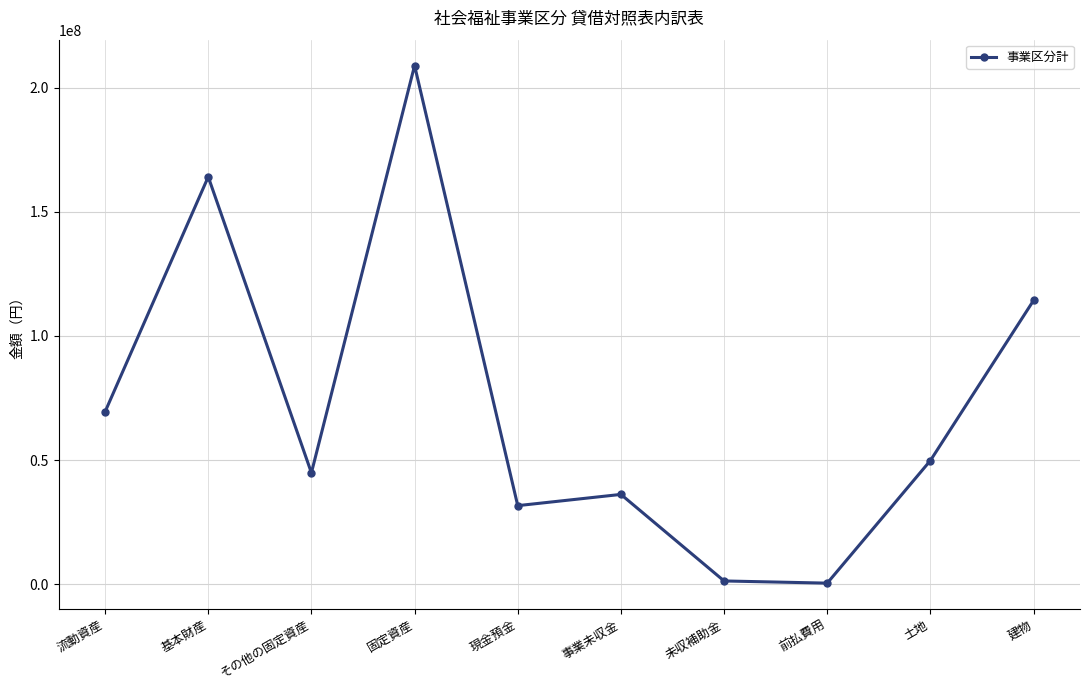

What position from the left is 基本財産?

2